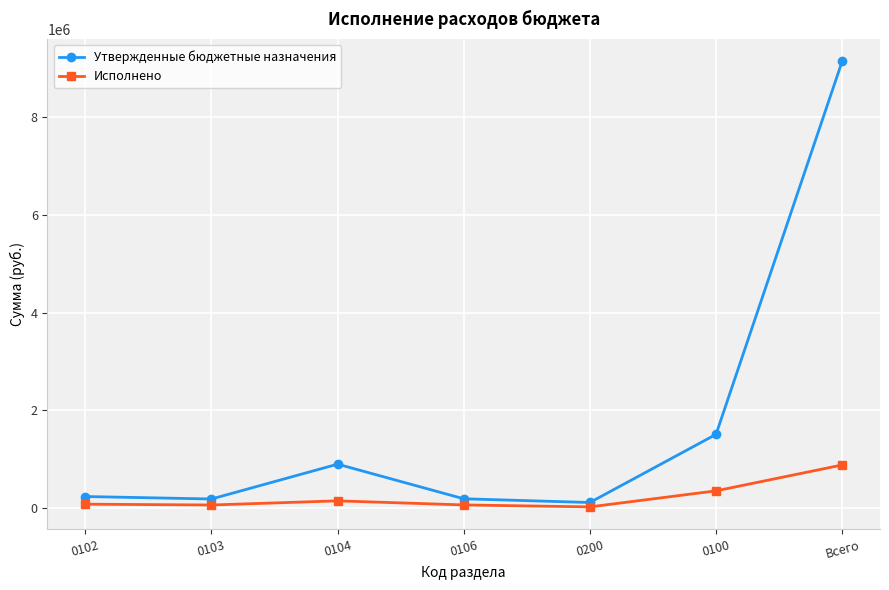

What value does the Утвержденные бюджетные назначения series have at 0102?

235540.0